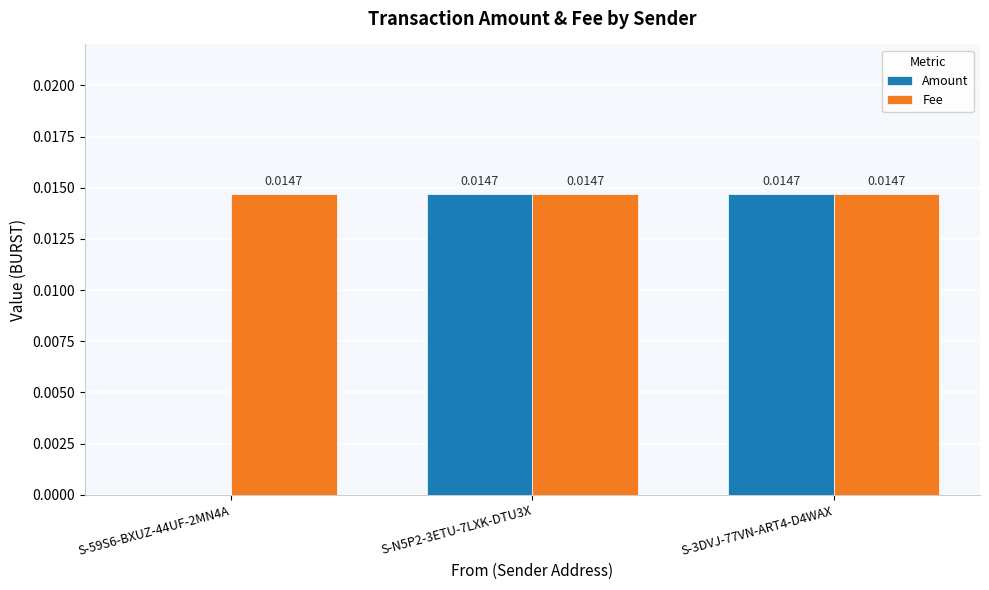

Is the value of Fee at S-59S6-BXUZ-44UF-2MN4A greater than the value of Amount at S-59S6-BXUZ-44UF-2MN4A?

Yes